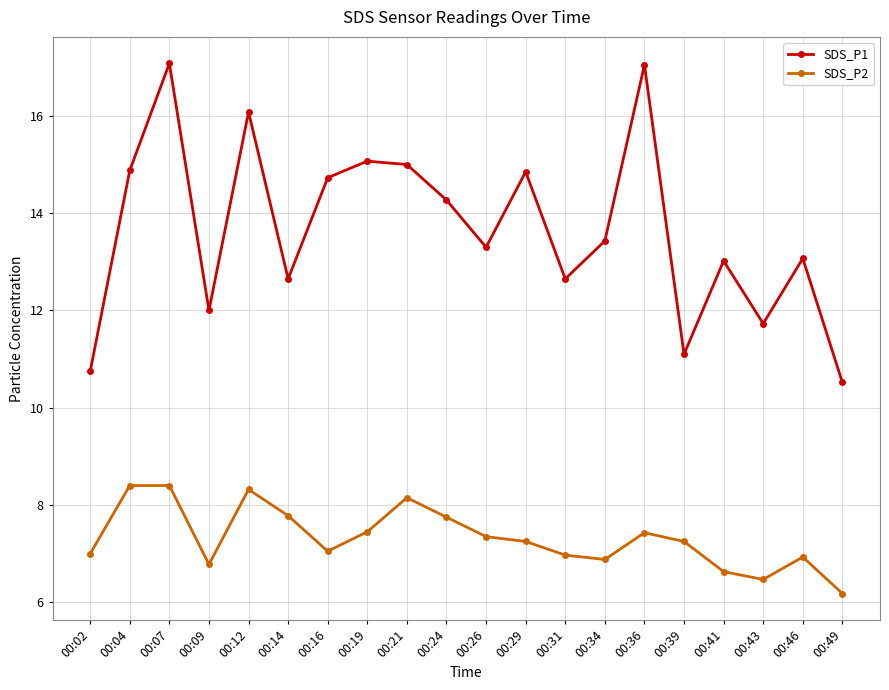

Is the value of SDS_P1 at 00:43 greater than the value of SDS_P2 at 00:02?

Yes